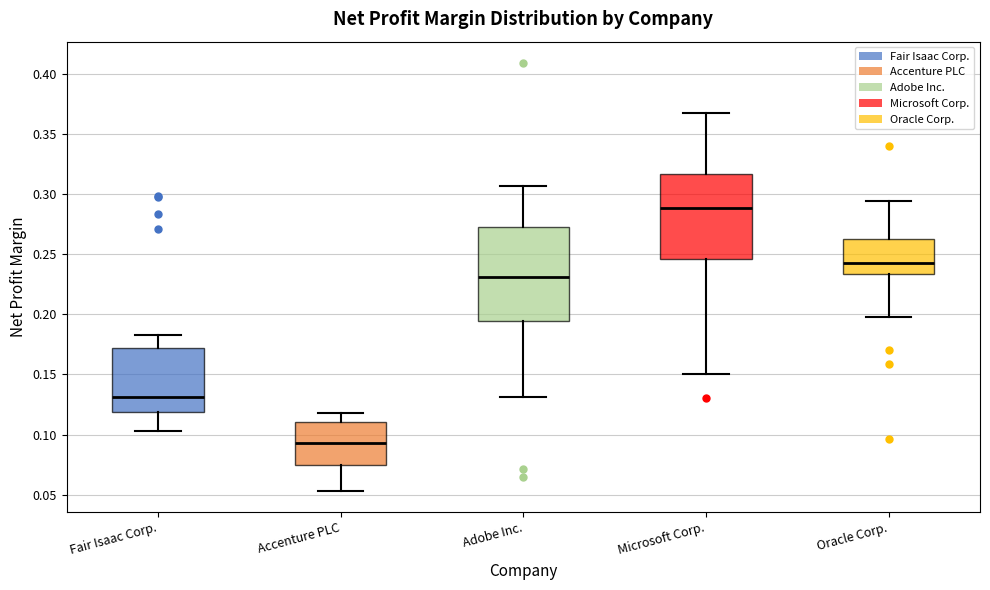

Reading left to right, transcribe this box plot: for each box, give where its median line is, the range the box spans, and where its two whiskers end, as read against the y-axis. The values are not printed on the chart, so give them approximately, as read against the axis.

Fair Isaac Corp.: median 0.130, box 0.120 to 0.170, whiskers 0.105 to 0.185
Accenture PLC: median 0.095, box 0.075 to 0.110, whiskers 0.055 to 0.120
Adobe Inc.: median 0.230, box 0.195 to 0.275, whiskers 0.130 to 0.305
Microsoft Corp.: median 0.290, box 0.245 to 0.315, whiskers 0.150 to 0.365
Oracle Corp.: median 0.245, box 0.235 to 0.260, whiskers 0.200 to 0.295